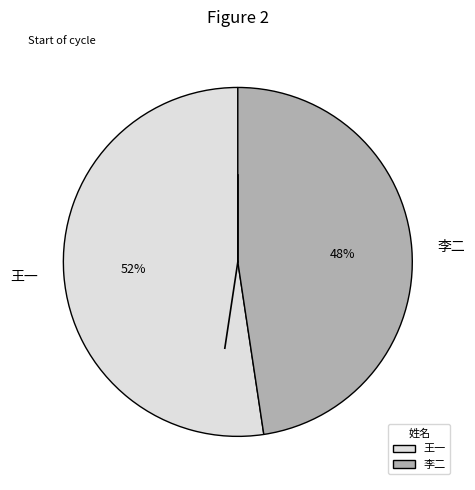

Which has a higher value, 王一 or 李二?

王一